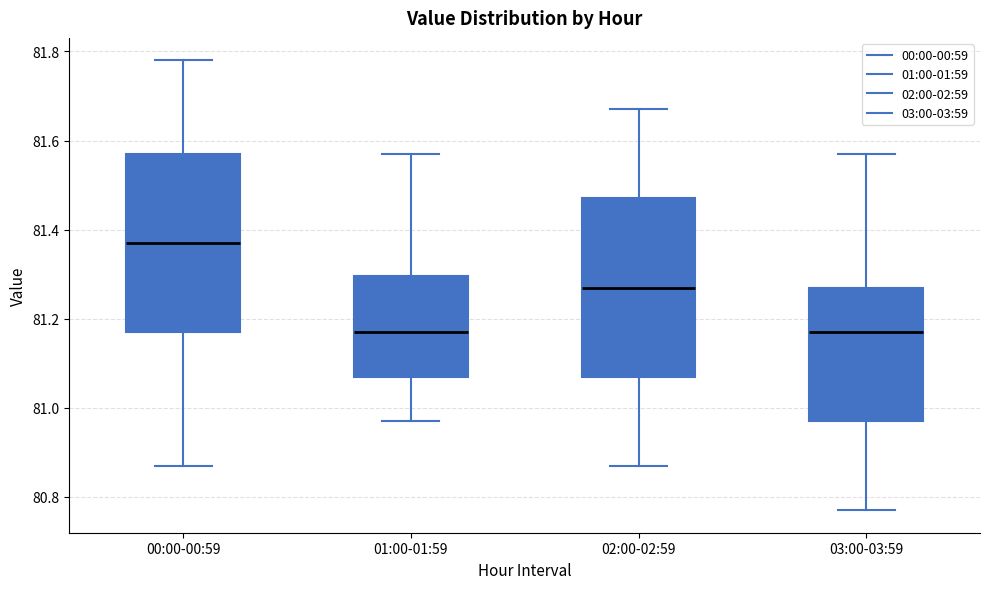

Reading left to right, transcribe this box plot: for each box, give where its median line is, the range the box spans, and where its two whiskers end, as read against the y-axis. The values are not printed on the chart, so give them approximately, as read against the axis.

00:00-00:59: median 81.38, box 81.18 to 81.58, whiskers 80.88 to 81.78
01:00-01:59: median 81.18, box 81.08 to 81.30, whiskers 80.98 to 81.58
02:00-02:59: median 81.28, box 81.08 to 81.48, whiskers 80.88 to 81.68
03:00-03:59: median 81.18, box 80.98 to 81.28, whiskers 80.78 to 81.58